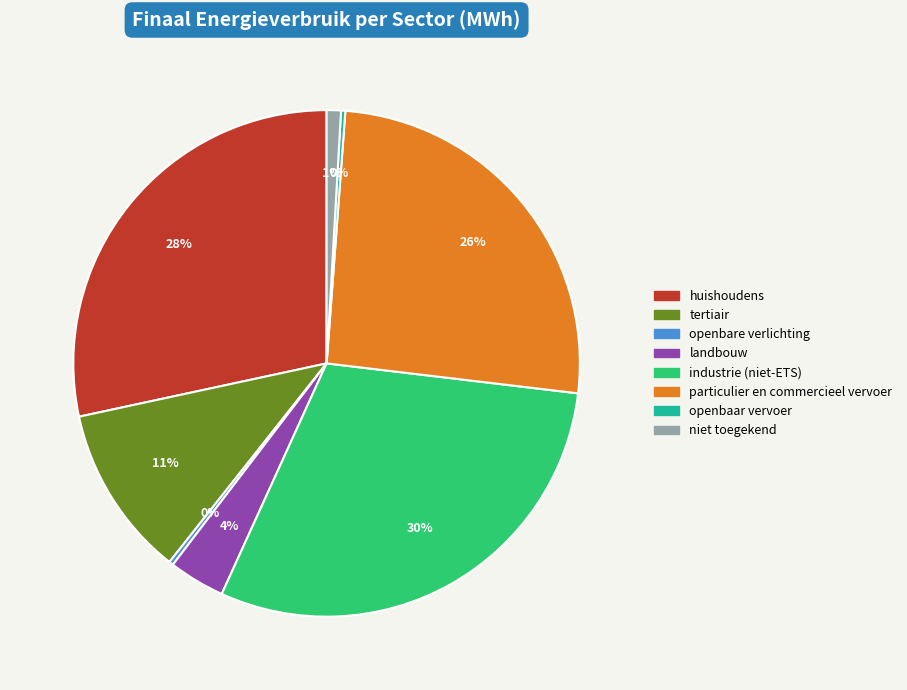

Combined, do niet toegekend and particulier en commercieel vervoer account for over 50%?

No